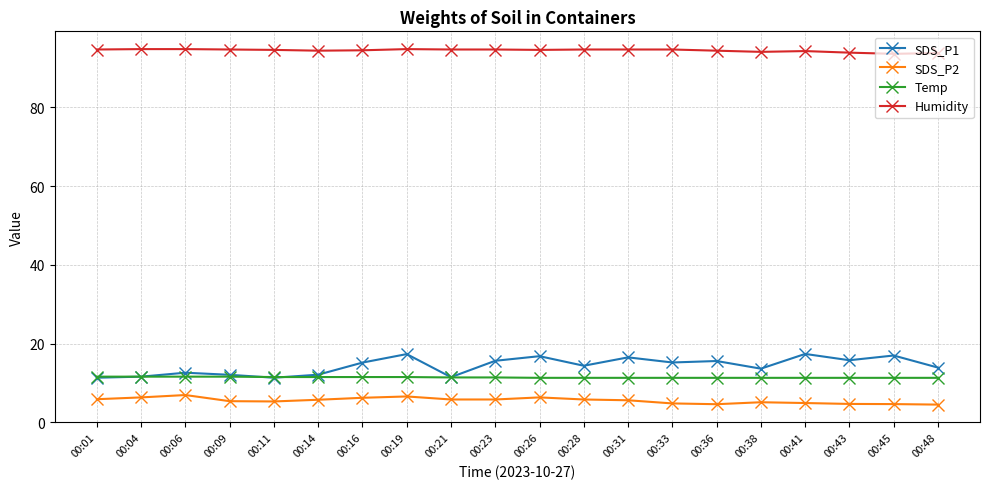

At how many categories does at least one series exceed 14?

20